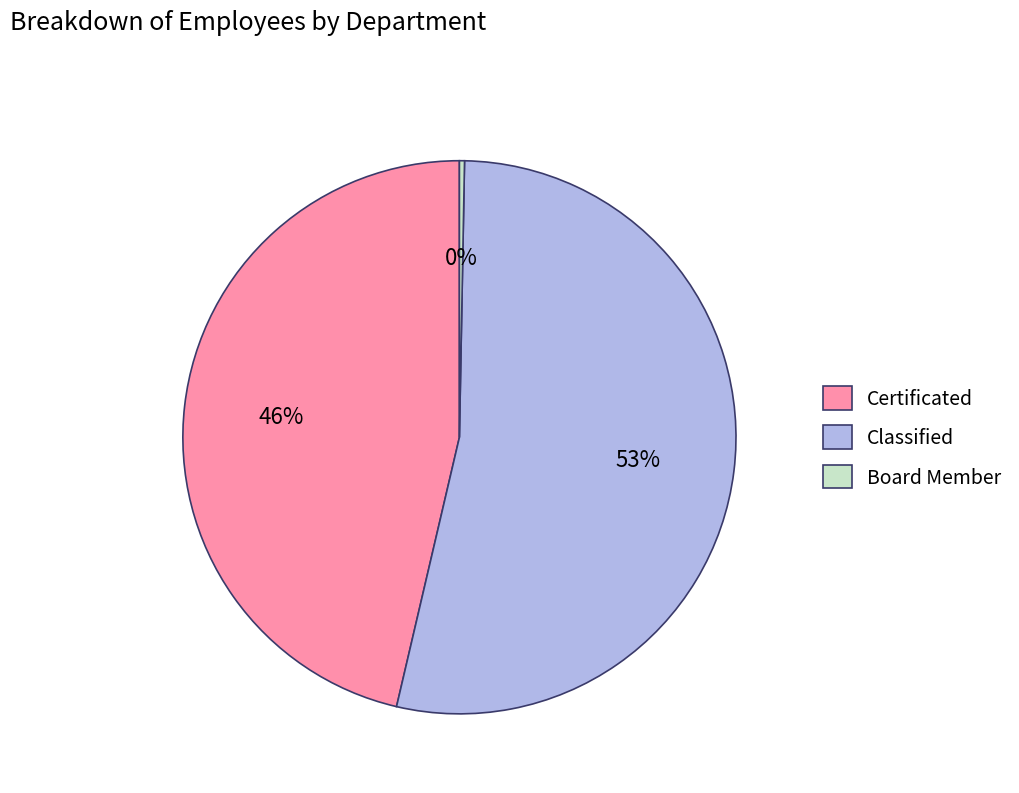

True or false: Classified accounts for 65% of the total.

False